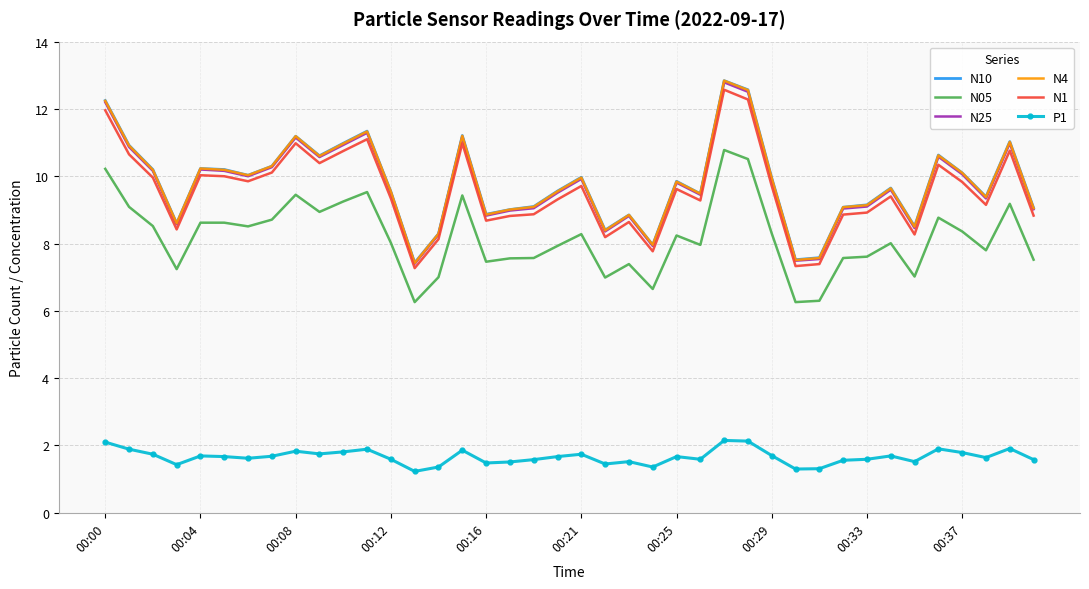

True or false: N4 and N05 intersect in this chart.

False